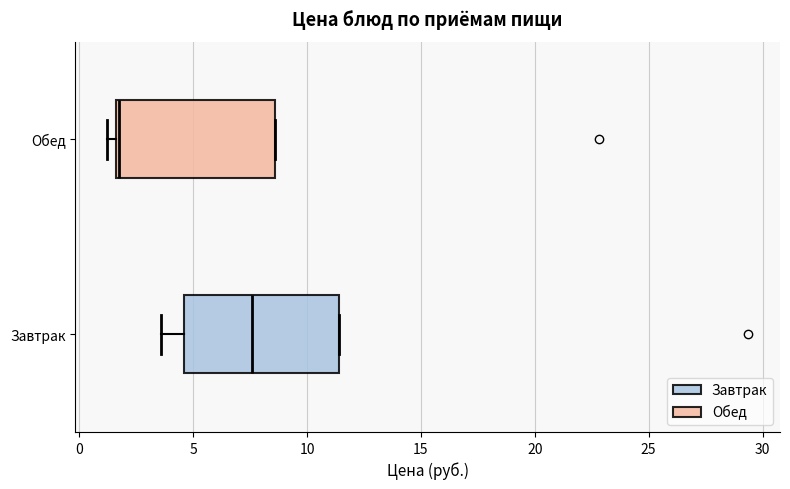

Reading bottom to top, transcribe this box plot: for each box, give where its median line is, the range the box spans, and where its two whiskers end, as read against the x-axis. The values are not printed on the chart, so give them approximately, as read against the axis.

Завтрак: median 7.5, box 4.5 to 11.5, whiskers 3.5 to 11.5
Обед: median 2.0, box 1.5 to 8.5, whiskers 1.0 to 8.5